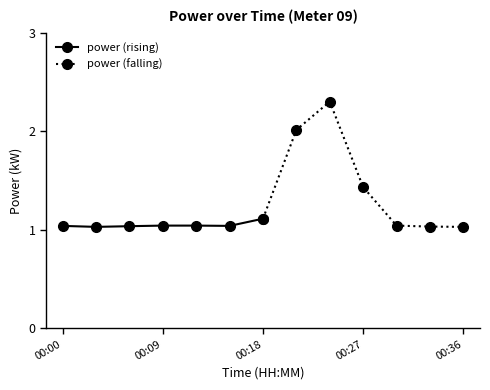

What is the highest value of the power (rising) series?

1.1